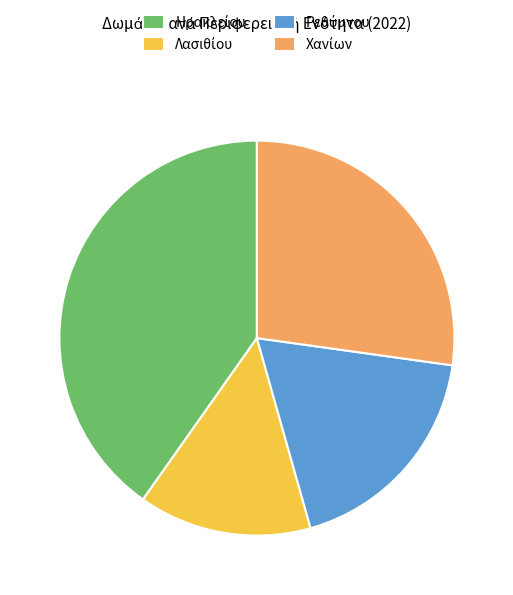

How many slices are in this pie chart?

4